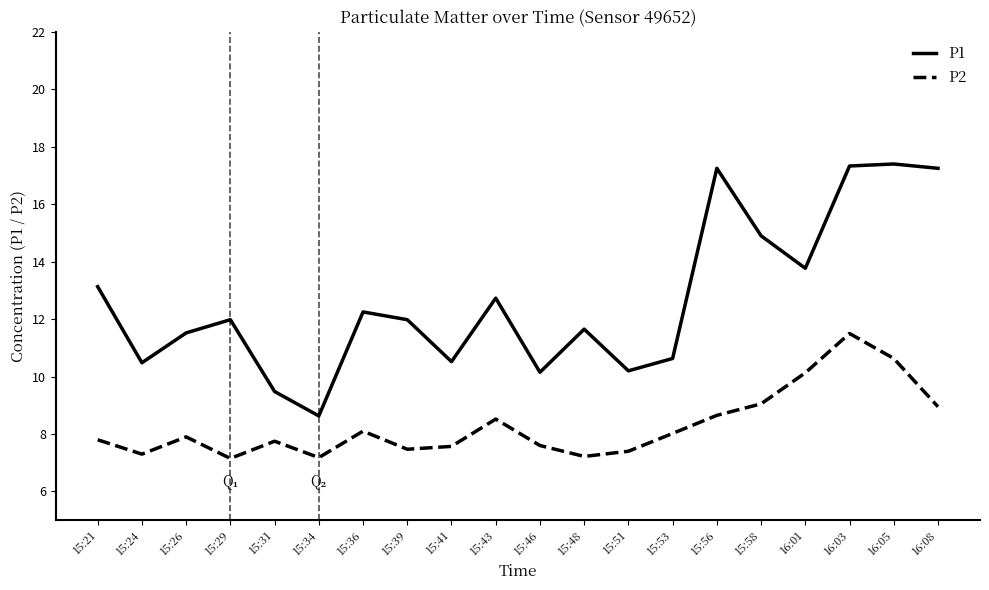

What is the difference between the highest and lowest values at 15:48?

4.4